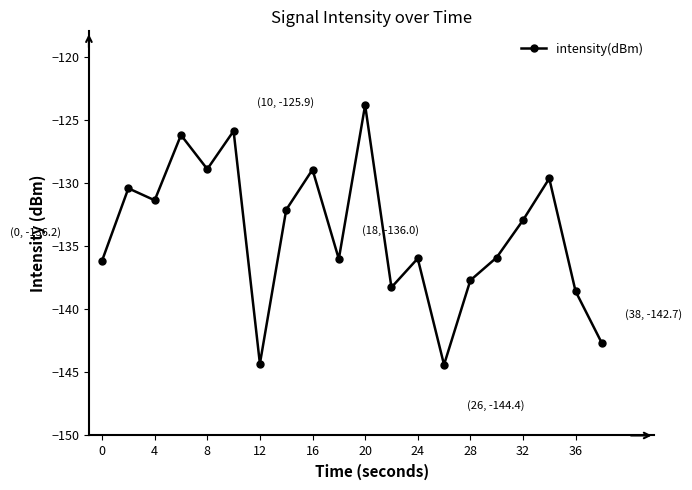

What is the difference between the maximum and minimum values?

20.6